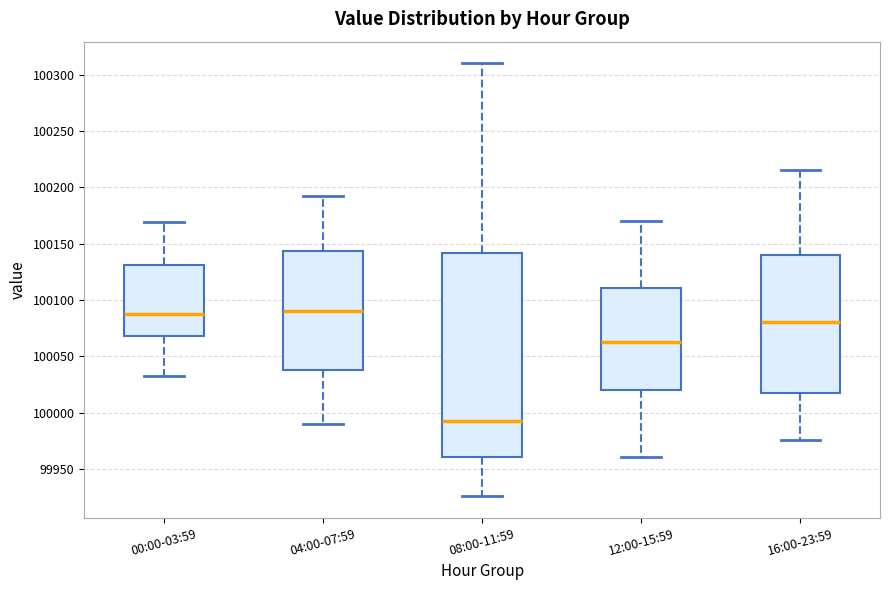

Reading left to right, transcribe this box plot: for each box, give where its median line is, the range the box spans, and where its two whiskers end, as read against the y-axis. The values are not printed on the chart, so give them approximately, as read against the axis.

00:00-03:59: median 100090, box 100070 to 100130, whiskers 100030 to 100170
04:00-07:59: median 100090, box 100035 to 100145, whiskers 99990 to 100190
08:00-11:59: median 99995, box 99960 to 100140, whiskers 99925 to 100310
12:00-15:59: median 100065, box 100020 to 100110, whiskers 99960 to 100170
16:00-23:59: median 100080, box 100020 to 100140, whiskers 99975 to 100215